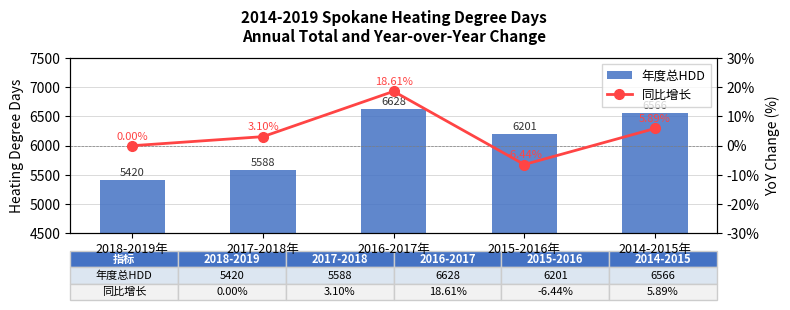

What is the label of the 4th bar from the left?

2015-2016年